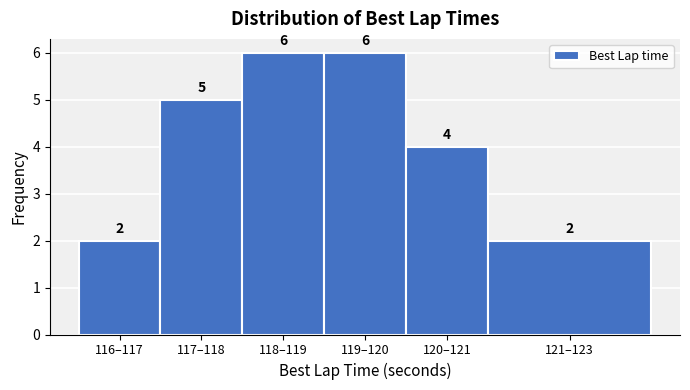

Reading right to left, list all the values displayed in this chart.

121–123=2	120–121=4	119–120=6	118–119=6	117–118=5	116–117=2